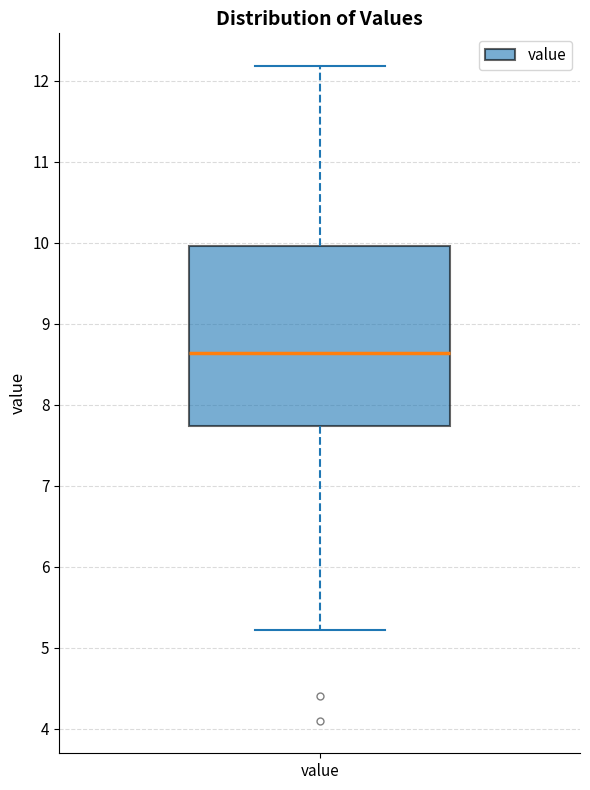

Transcribe this box plot: give where the median line is, the range the box spans, and where the two whiskers end, as read against the y-axis. The values are not printed on the chart, so give them approximately, as read against the axis.

median 8.6, box 7.7 to 10.0, whiskers 5.2 to 12.2